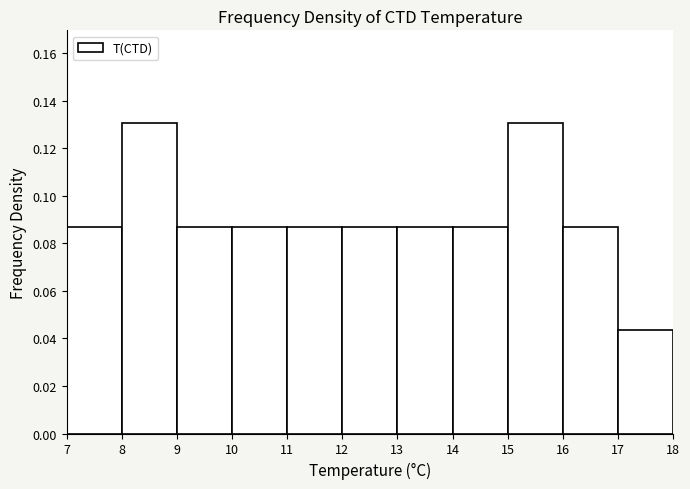

How tall is the bar that spans 8 to 9 on the x-axis? The values are not printed on the chart, so give them approximately, as read against the axis.

0.130